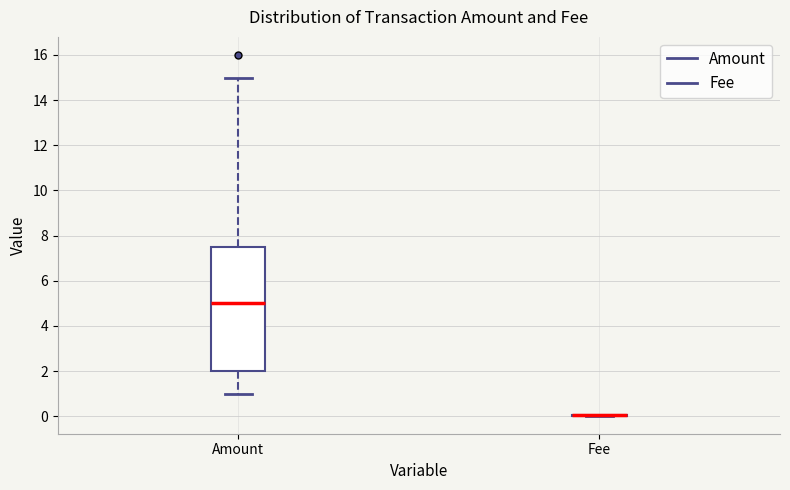

Reading left to right, read every box against the y-axis: the position of its median line, the range the box covers, and the ends of its whiskers. The values are not printed on the chart, so give them approximately, as read against the axis.

Amount: median 5.0, box 2.0 to 7.6, whiskers 1.0 to 15.0
Fee: box collapsed to a line at 0.0, whiskers 0.0 to 0.0